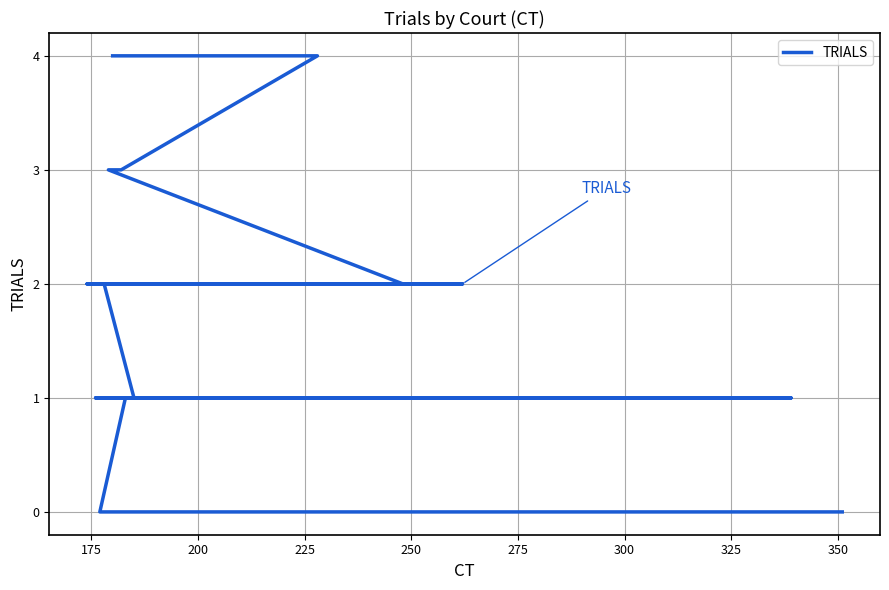

How many values exceed 1?

10